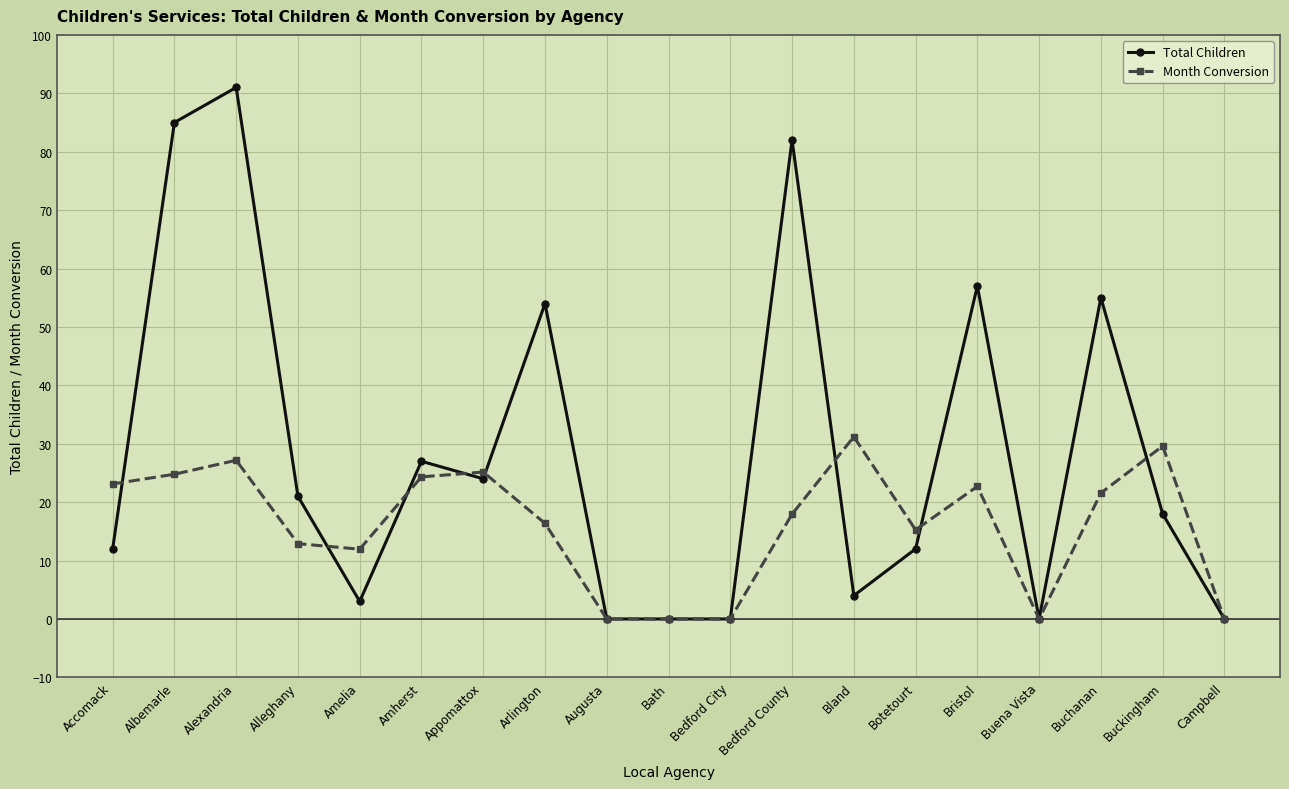

At how many categories does at least one series exceed 51?

6